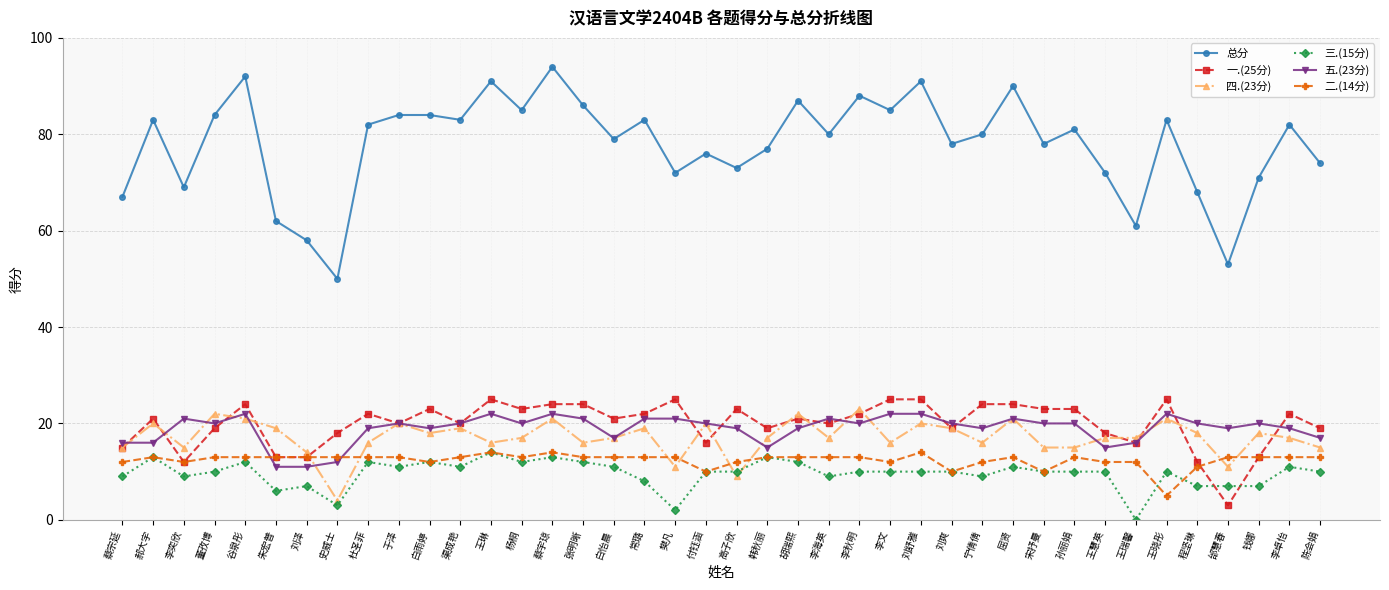

Is it true that 总分 equals 115 at 李卓怡?

False